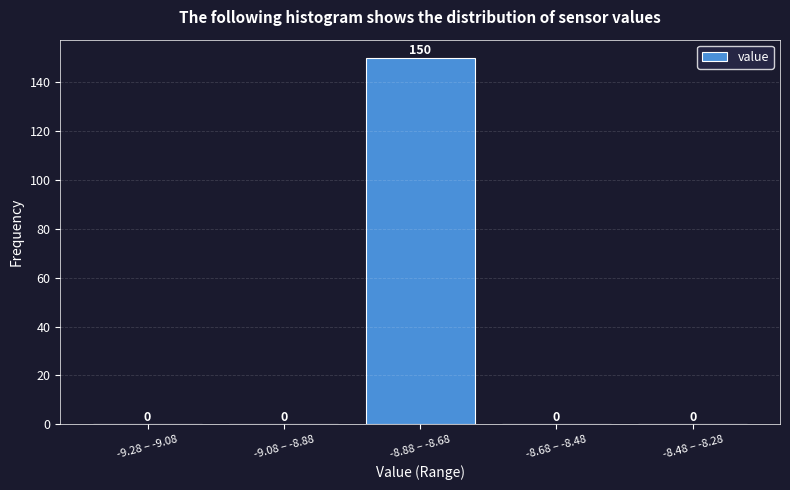

Reading left to right, extract all data points from this chart.

-9.28 – -9.08=0	-9.08 – -8.88=0	-8.88 – -8.68=150	-8.68 – -8.48=0	-8.48 – -8.28=0